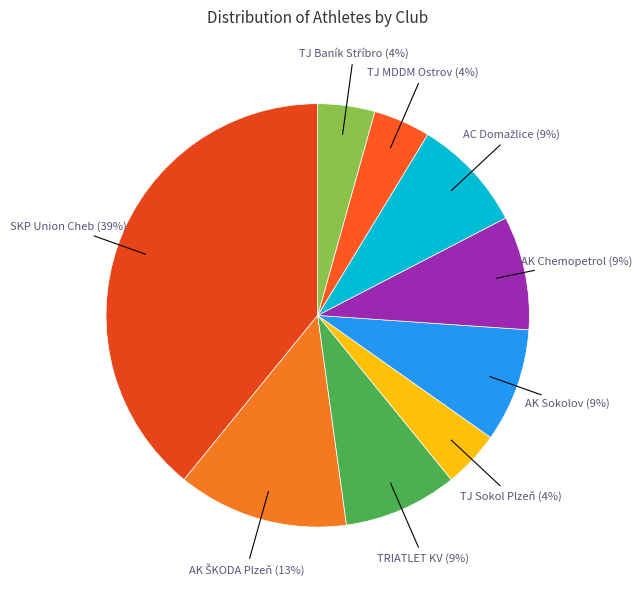

How many slices are in this pie chart?

9